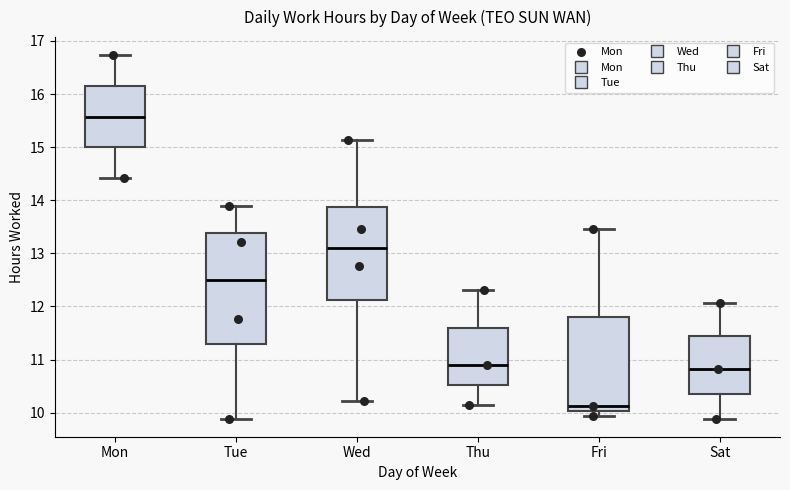

Which box is the tallest, from its lower edge to its upper edge?

Tue